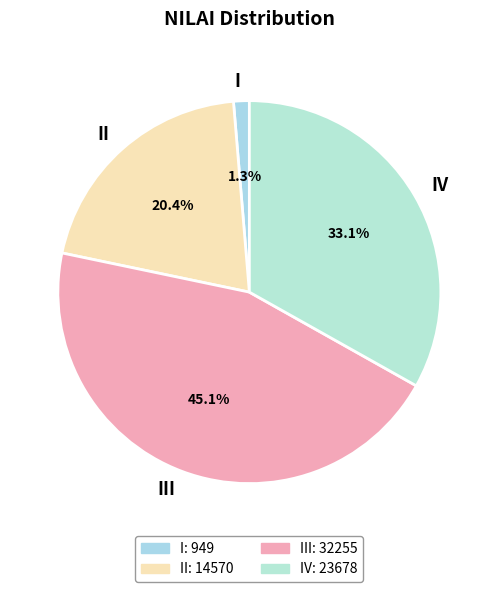

What percentage is the III slice, to the nearest percent?

45%